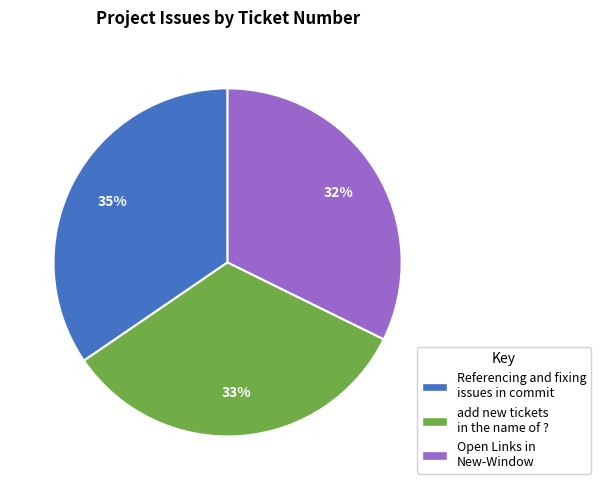

To the nearest percent, what is the difference between the add new tickets in the name of ? and Open Links in New-Window slice percentages?

1%